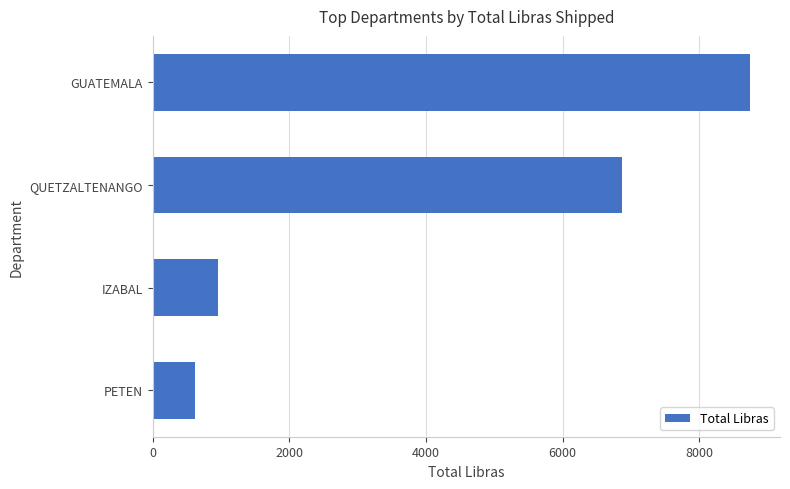

What is the change in value from IZABAL to QUETZALTENANGO?

+5919.1